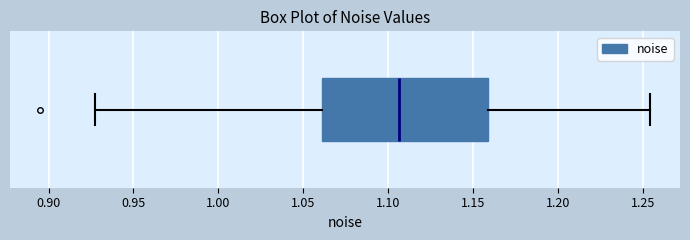

Transcribe this box plot: give where the median line is, the range the box spans, and where the two whiskers end, as read against the x-axis. The values are not printed on the chart, so give them approximately, as read against the axis.

median 1.105, box 1.060 to 1.160, whiskers 0.925 to 1.255